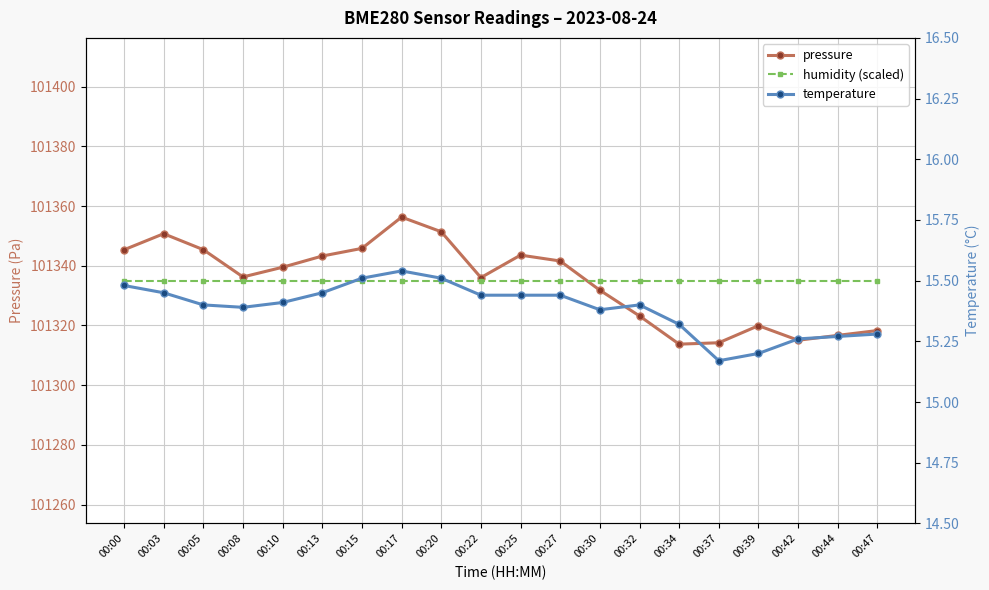

Which category has the highest value across all series?

00:17